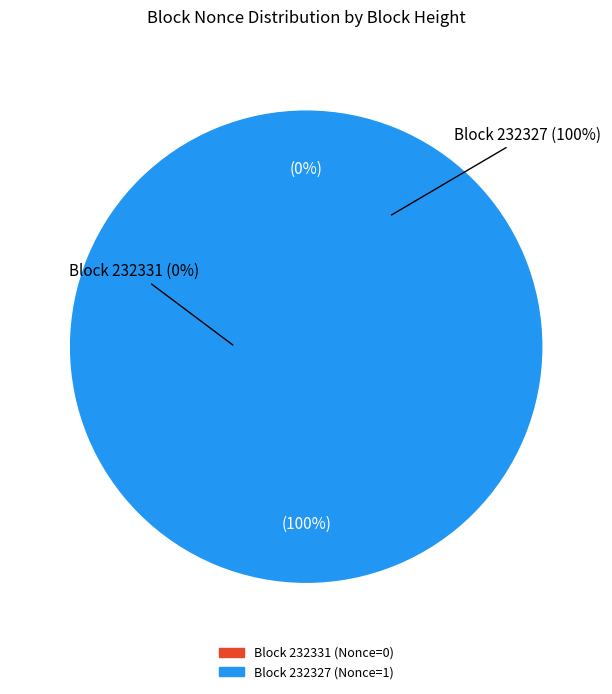

Count the number of slices in the pie.

2